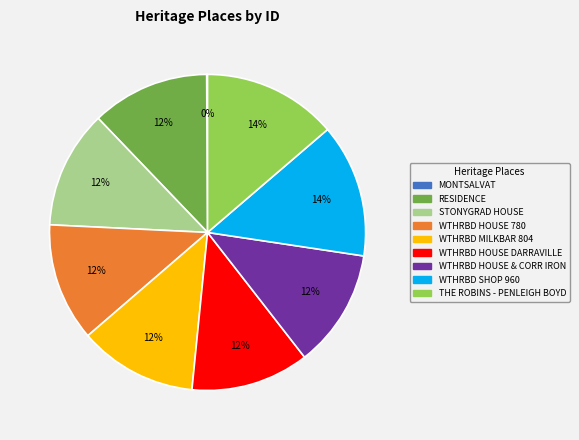

To the nearest percent, what is the average slice percentage?

11%